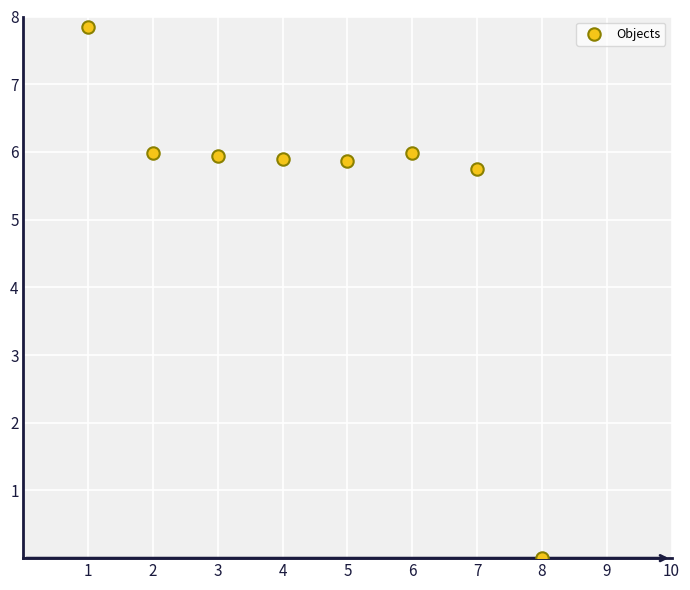

What Y value in the scatter plot is closest to 3?

5.8